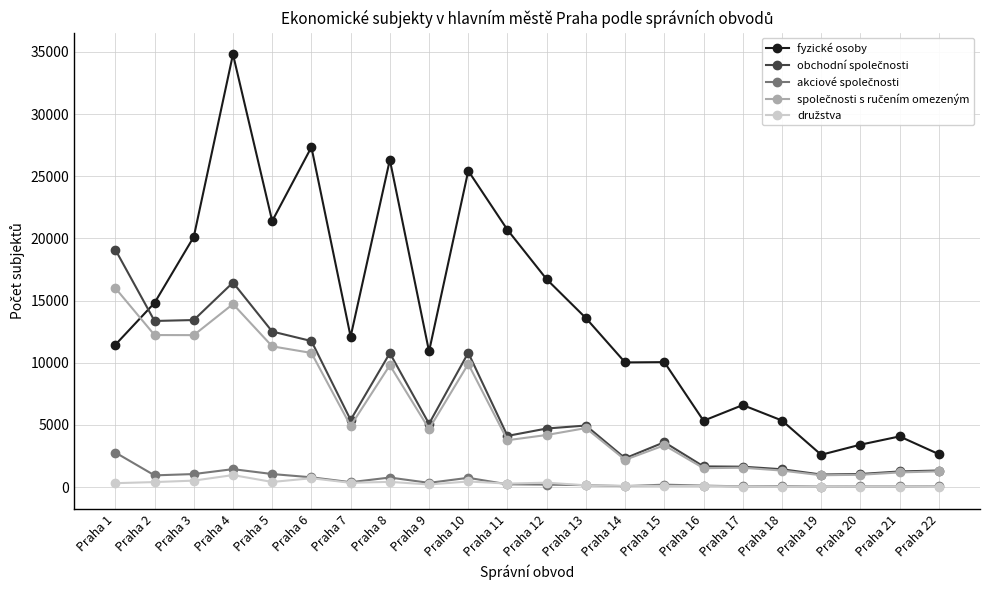

Does the chart have visible grid lines?

Yes